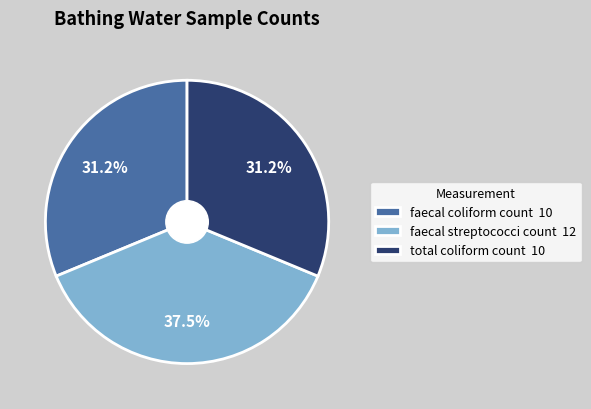

To the nearest percent, what is the difference between the faecal streptococci count and faecal coliform count slice percentages?

6%